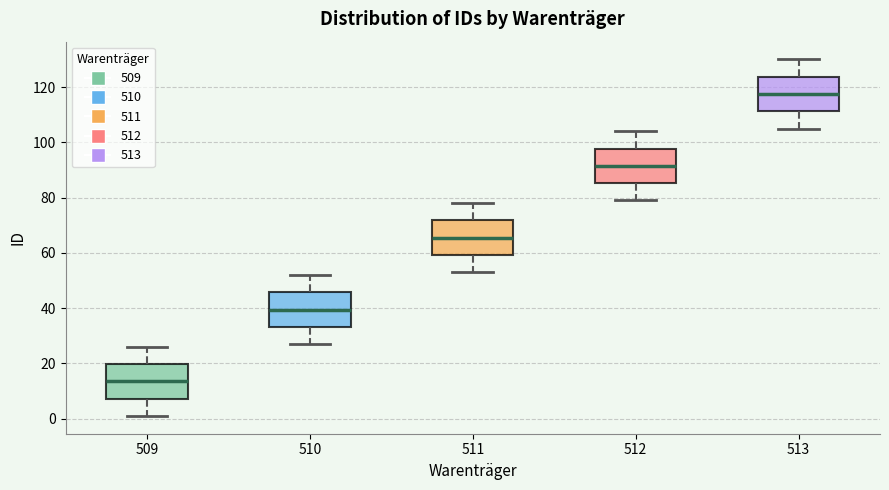

Where does the median line of the box at x = 513 sit on the y-axis? The values are not printed on the chart, so give them approximately, as read against the axis.

118